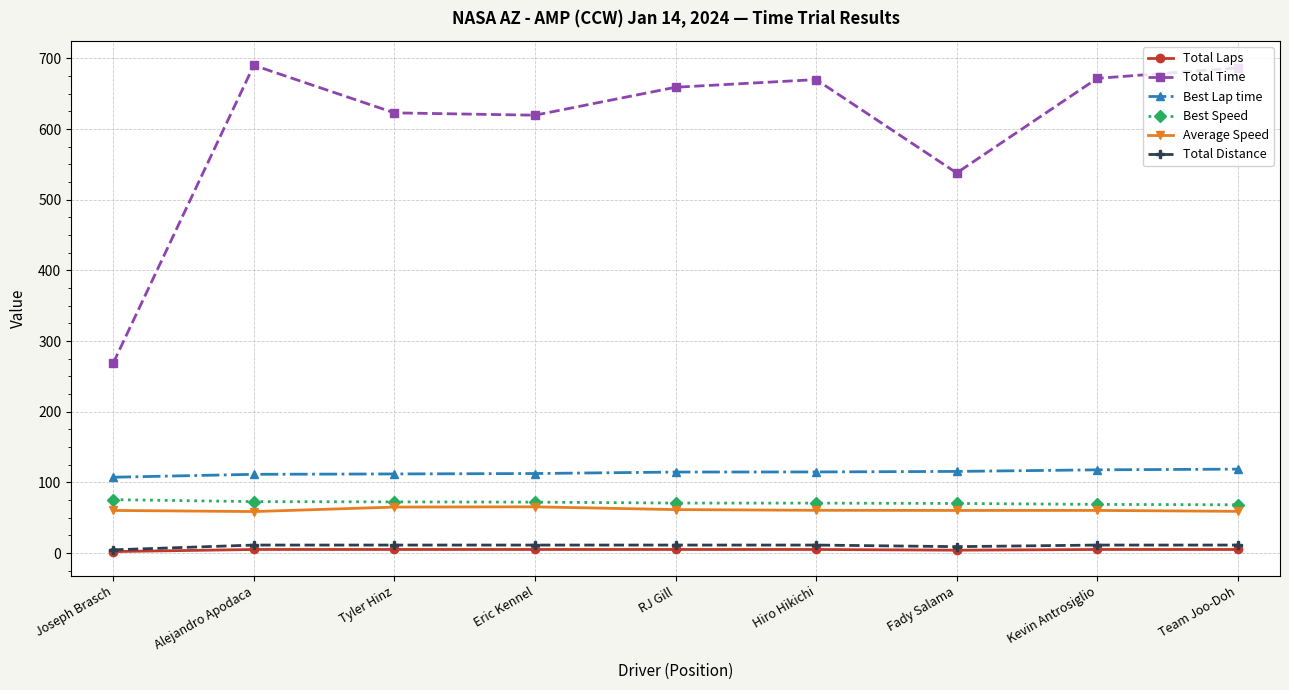

True or false: Total Distance and Total Time cross at least once.

False